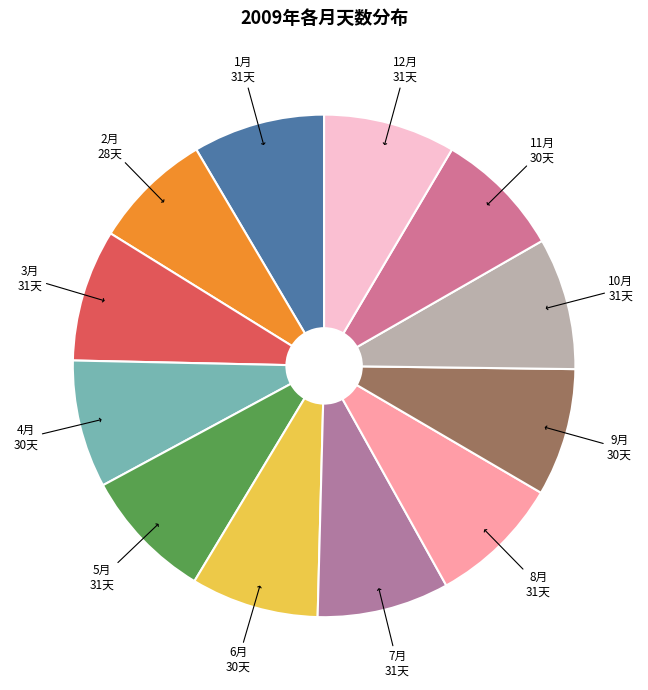

How many slices are in this pie chart?

12